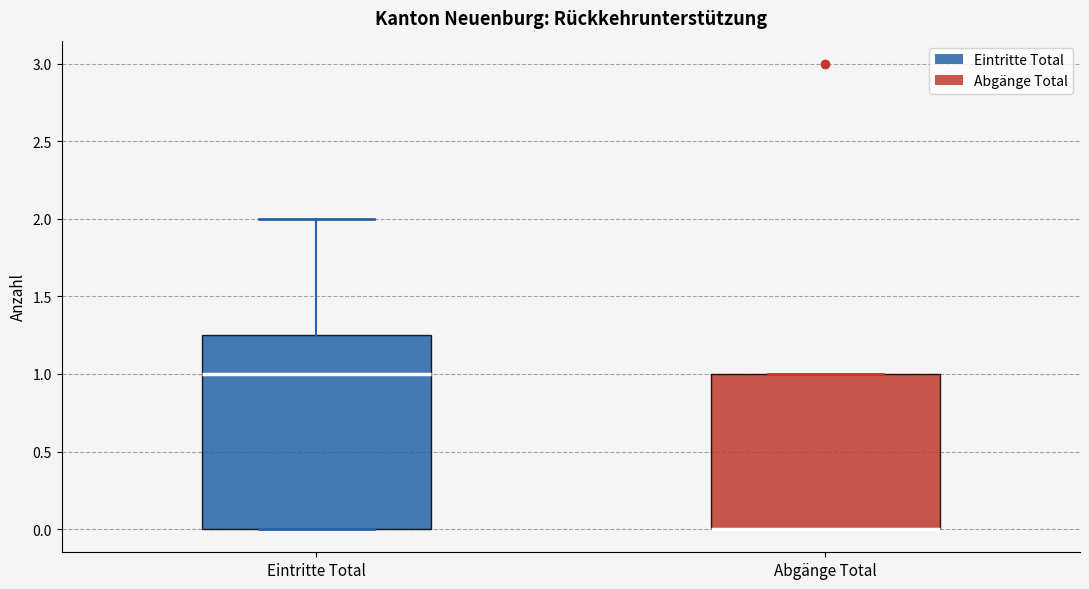

Where is the lower edge of the box for Eintritte Total on the y-axis? The values are not printed on the chart, so give them approximately, as read against the axis.

0.00